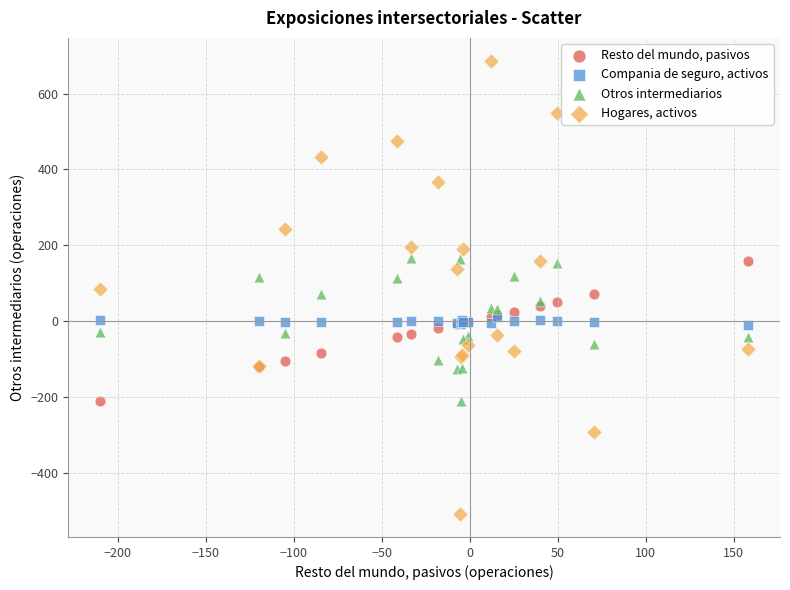

What are all the series names shown in the legend?

Resto del mundo, pasivos, Compania de seguro, activos, Otros intermediarios, Hogares, activos